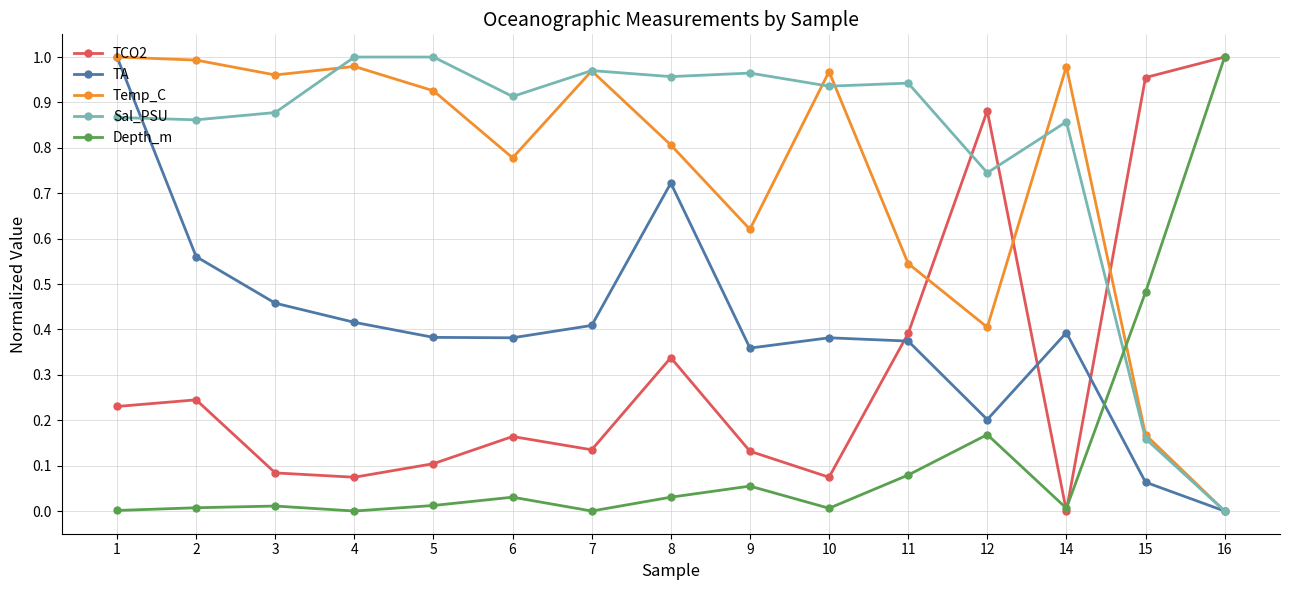

How many series are shown in this chart?

5